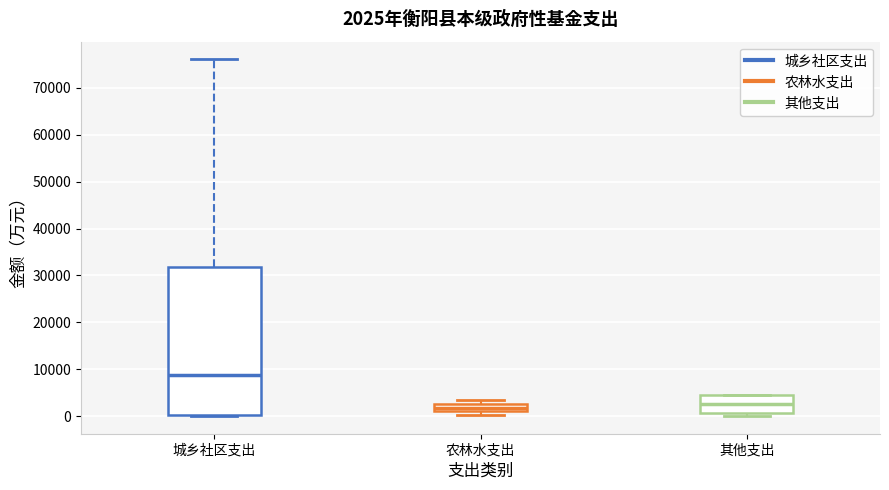

Comparing the boxes themselves (not the whiskers), which one is the tallest?

城乡社区支出